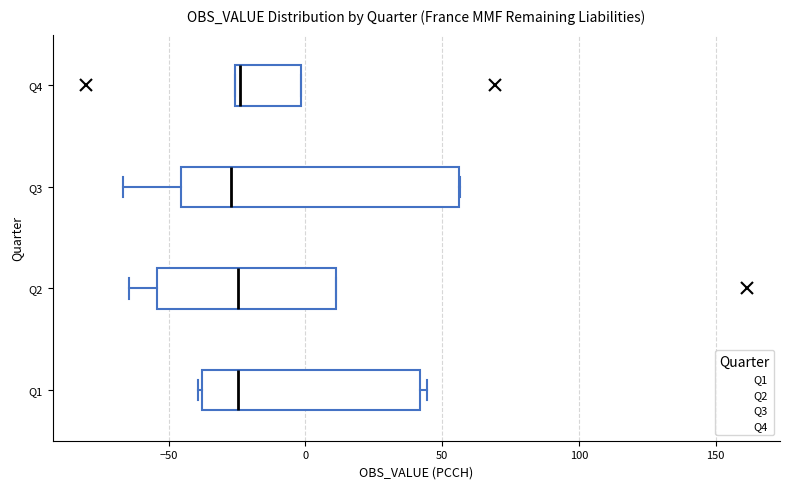

Reading bottom to top, transcribe this box plot: for each box, give where its median line is, the range the box spans, and where its two whiskers end, as read against the x-axis. The values are not printed on the chart, so give them approximately, as read against the axis.

Q1: median -25, box -40 to 40, whiskers -40 to 45
Q2: median -25, box -55 to 10, whiskers -65 to 10
Q3: median -25, box -45 to 55, whiskers -65 to 55
Q4: median -25 (just right of the box's left edge), box -25 to 0, whiskers -25 to 0